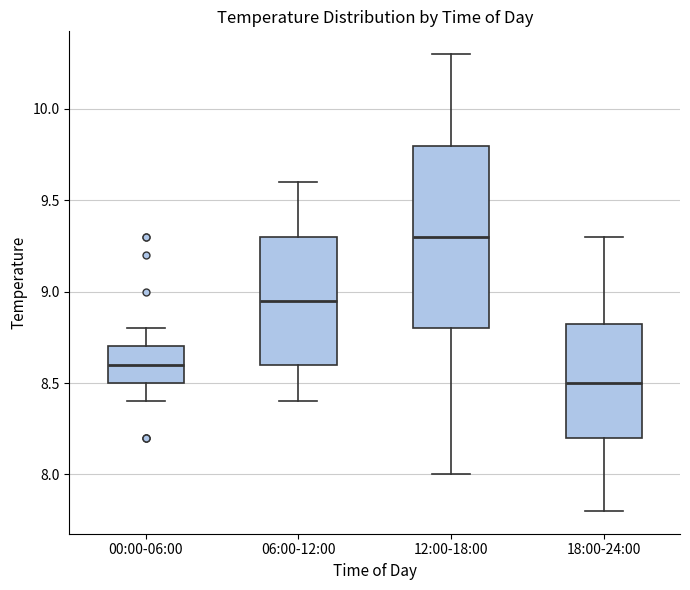

Reading left to right, transcribe this box plot: for each box, give where its median line is, the range the box spans, and where its two whiskers end, as read against the y-axis. The values are not printed on the chart, so give them approximately, as read against the axis.

00:00-06:00: median 8.60, box 8.50 to 8.70, whiskers 8.40 to 8.80
06:00-12:00: median 8.95, box 8.60 to 9.30, whiskers 8.40 to 9.60
12:00-18:00: median 9.30, box 8.80 to 9.80, whiskers 8.00 to 10.30
18:00-24:00: median 8.50, box 8.20 to 8.85, whiskers 7.80 to 9.30